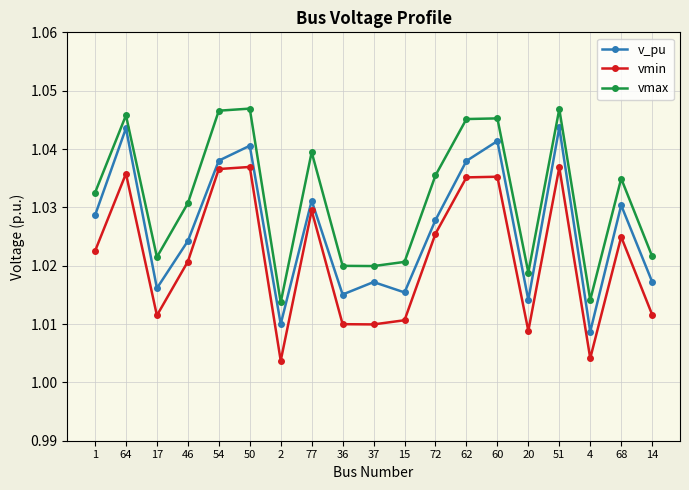

True or false: vmax and v_pu intersect in this chart.

False